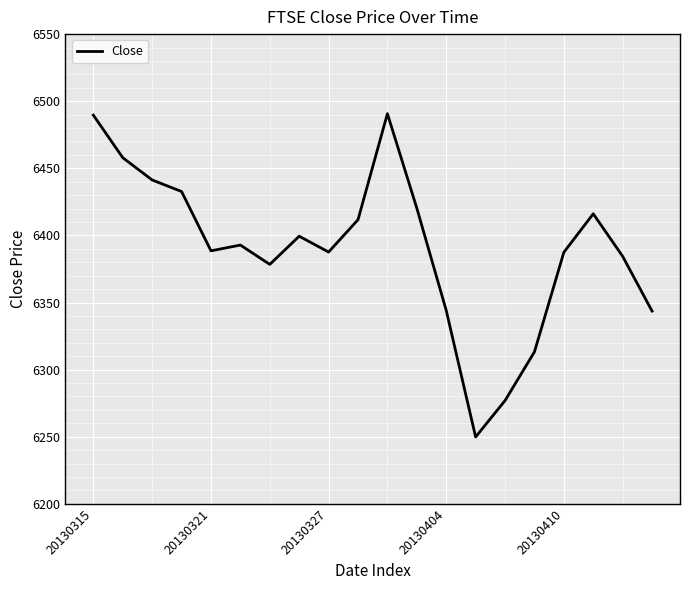

What is the minimum value shown in the chart?

6249.8